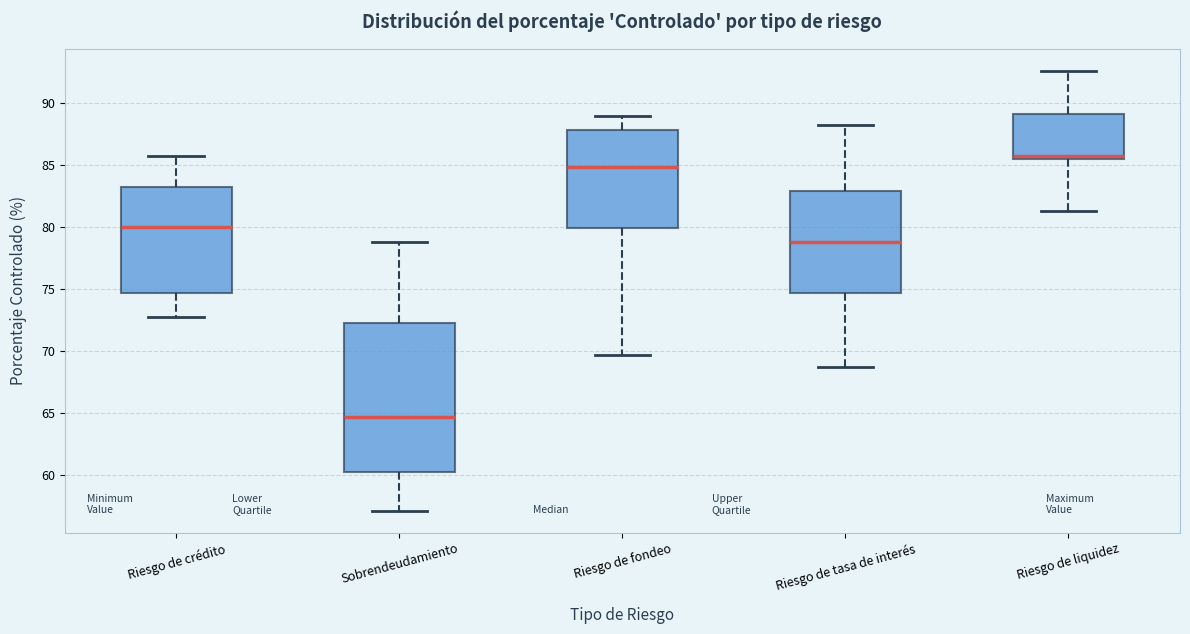

Reading left to right, transcribe this box plot: for each box, give where its median line is, the range the box spans, and where its two whiskers end, as read against the y-axis. The values are not printed on the chart, so give them approximately, as read against the axis.

Riesgo de crédito: median 80.0, box 74.5 to 83.0, whiskers 72.5 to 85.5
Sobrendeudamiento: median 64.5, box 60.0 to 72.0, whiskers 57.0 to 79.0
Riesgo de fondeo: median 85.0, box 80.0 to 88.0, whiskers 69.5 to 89.0
Riesgo de tasa de interés: median 79.0, box 74.5 to 83.0, whiskers 69.0 to 88.0
Riesgo de liquidez: median 85.5 (just above the box's lower edge), box 85.5 to 89.0, whiskers 81.5 to 92.5